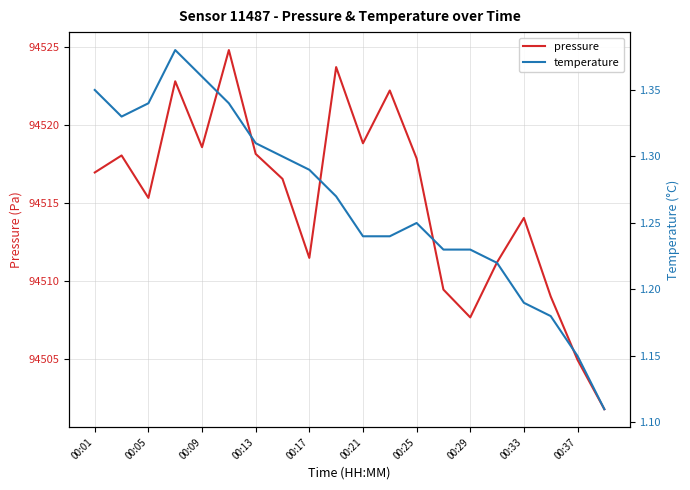

What are all the series names shown in the legend?

pressure, temperature